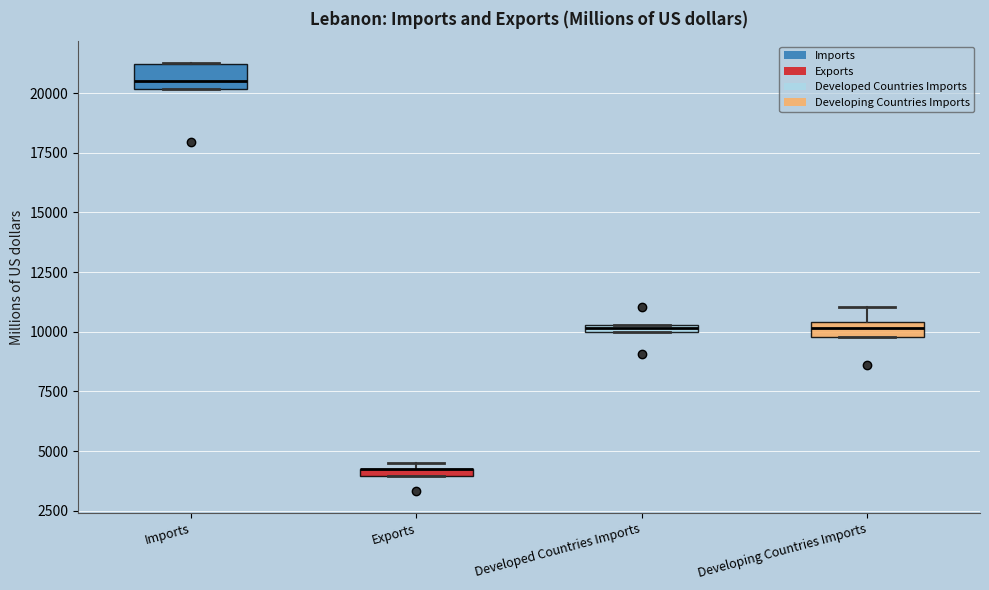

Where is the lower edge of the box for Exports on the y-axis? The values are not printed on the chart, so give them approximately, as read against the axis.

4000